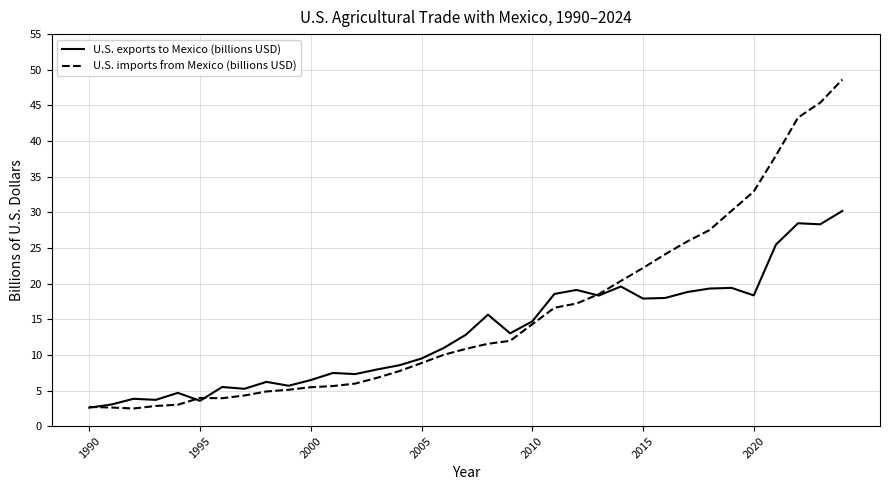

What is the maximum value for U.S. exports to Mexico (billions USD)?

30.2